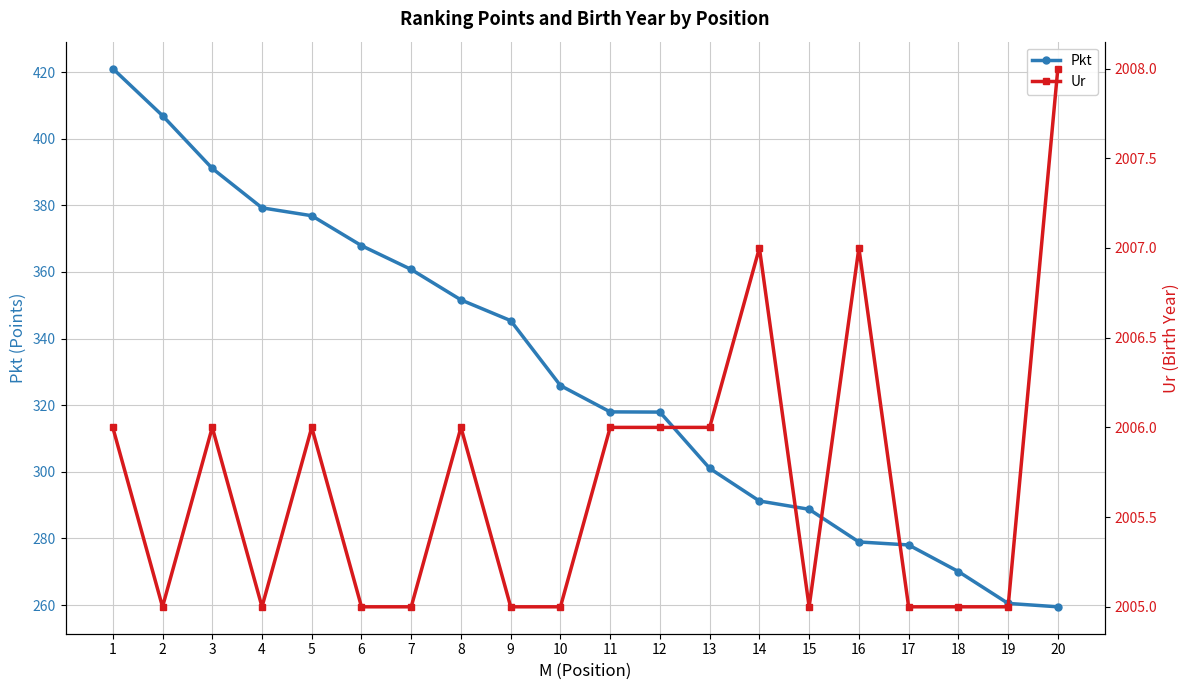

True or false: Pkt has more than 1 points higher than both neighbors.

False